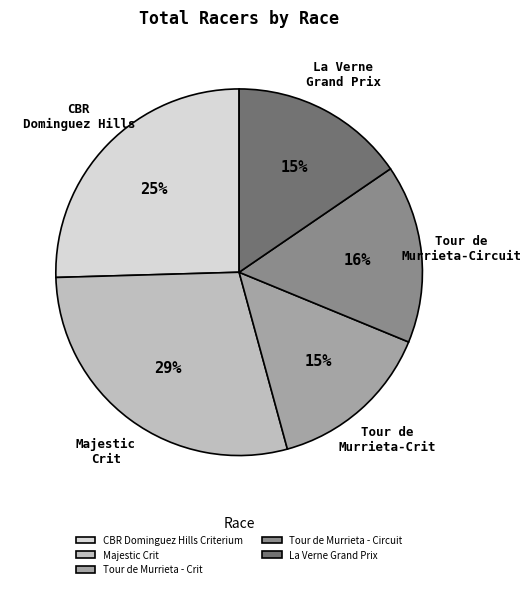

Does Tour de Murrieta - Circuit account for over 50% of the chart?

No